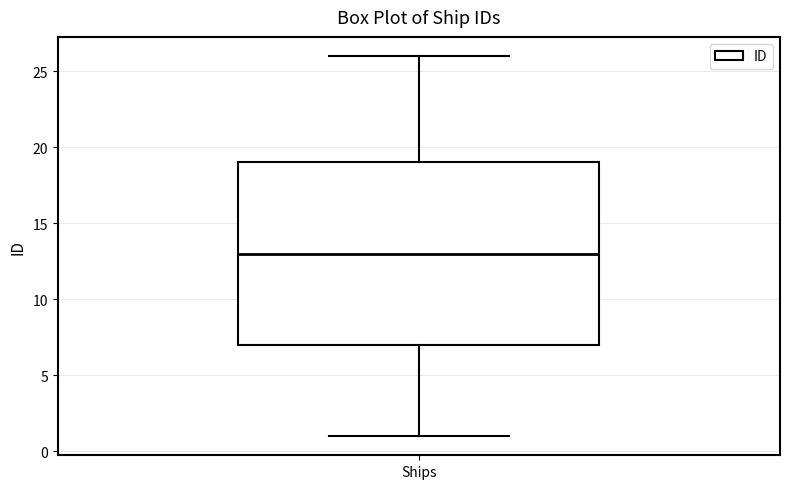

Transcribe this box plot: give where the median line is, the range the box spans, and where the two whiskers end, as read against the y-axis. The values are not printed on the chart, so give them approximately, as read against the axis.

median 13, box 7 to 19, whiskers 1 to 26